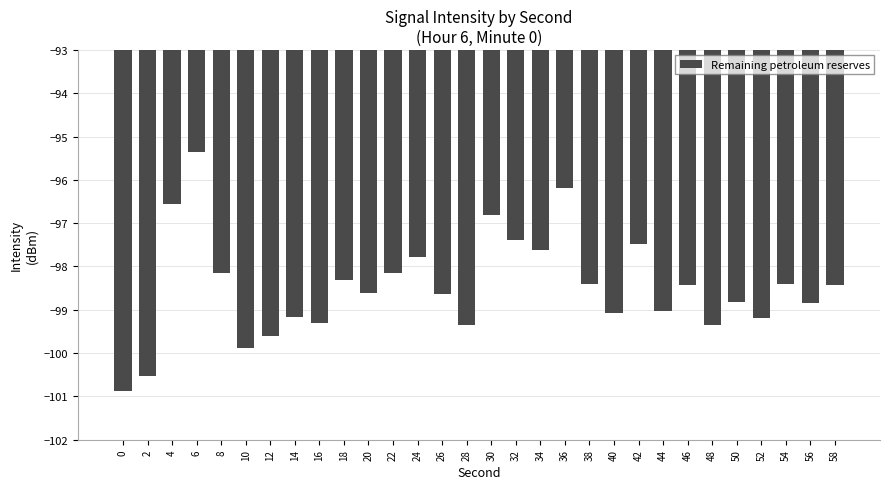

What is the difference between the maximum and second lowest values?

5.2